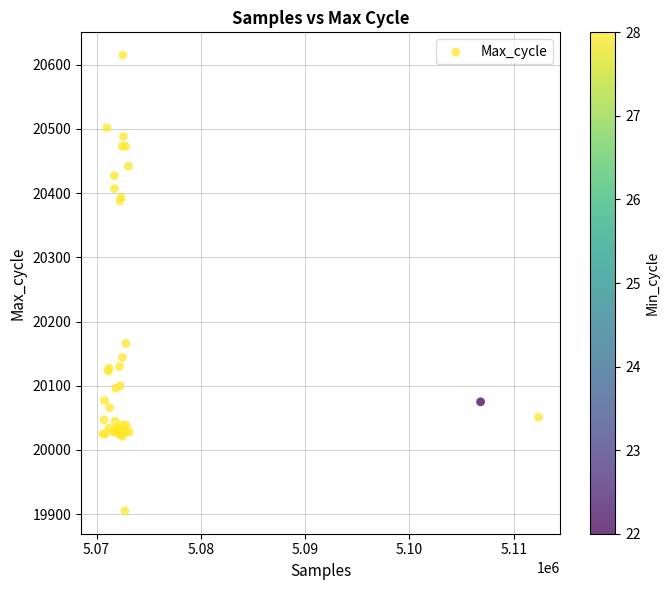

What Y value in the scatter plot is closest to 20260?

20166